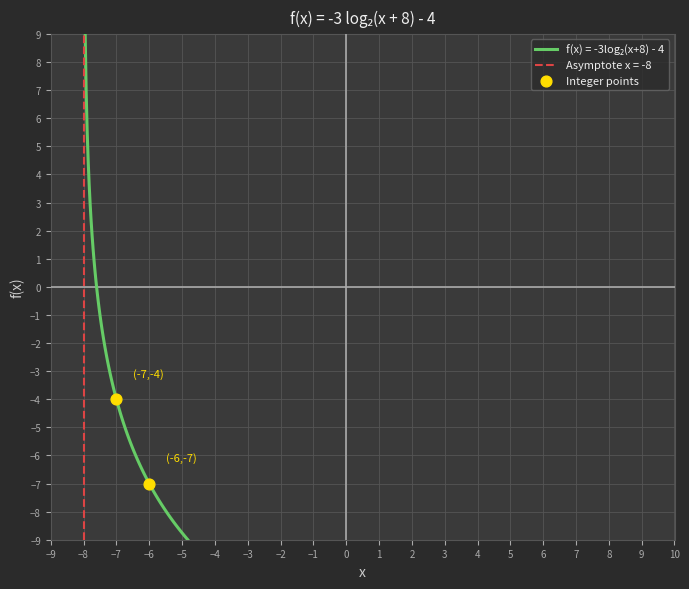

Which has a higher value, −7 or −6?

−7